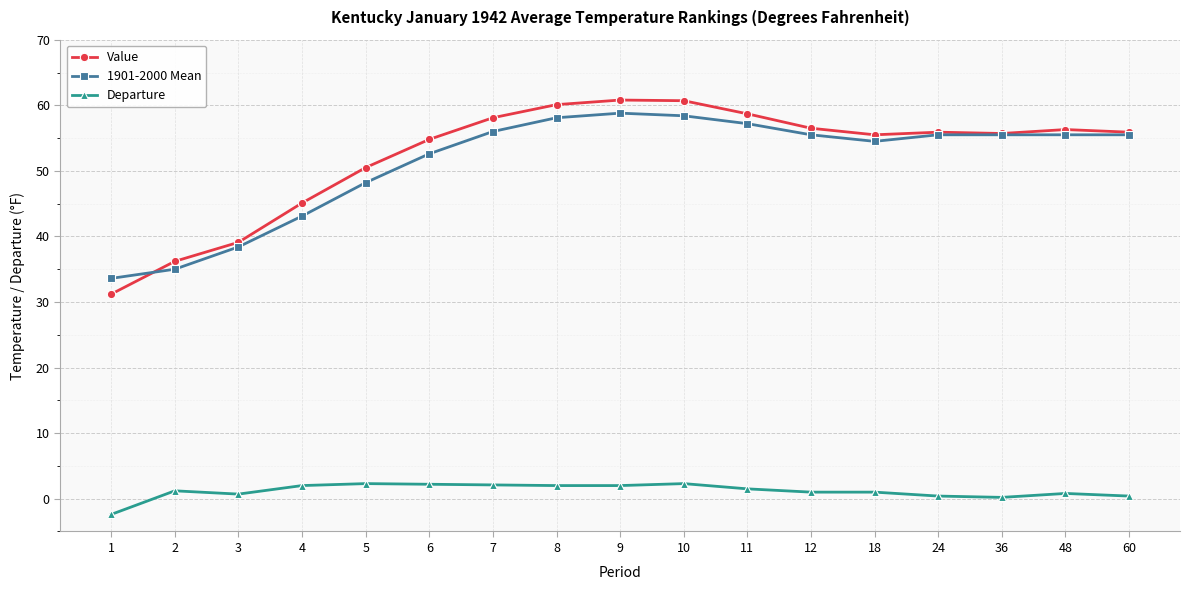

What is the maximum value for 1901-2000 Mean?

58.8